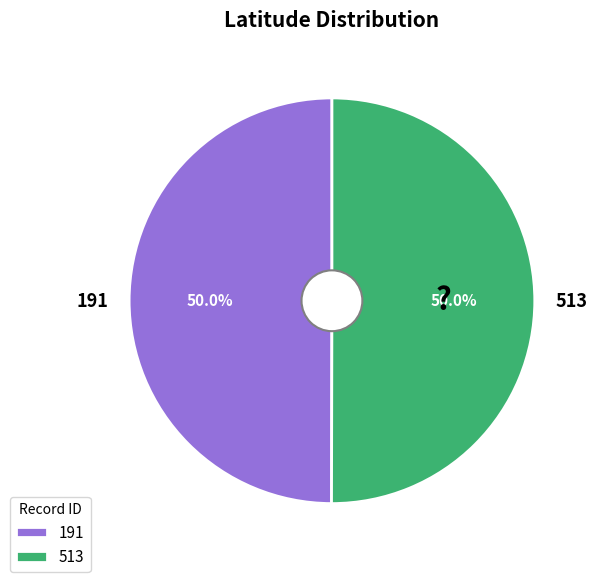

Approximately how many times larger is the value at 191 compared to 513?

1.0